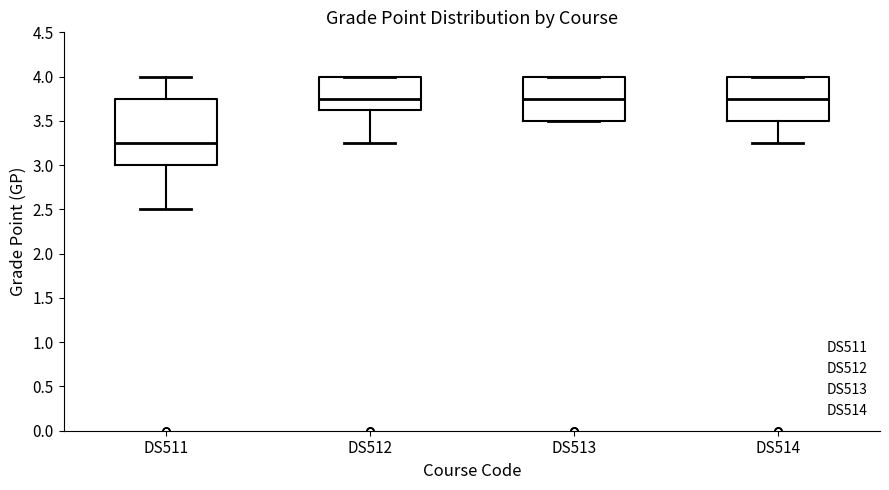

Where does the median line of the box for DS514 sit on the y-axis? The values are not printed on the chart, so give them approximately, as read against the axis.

3.75